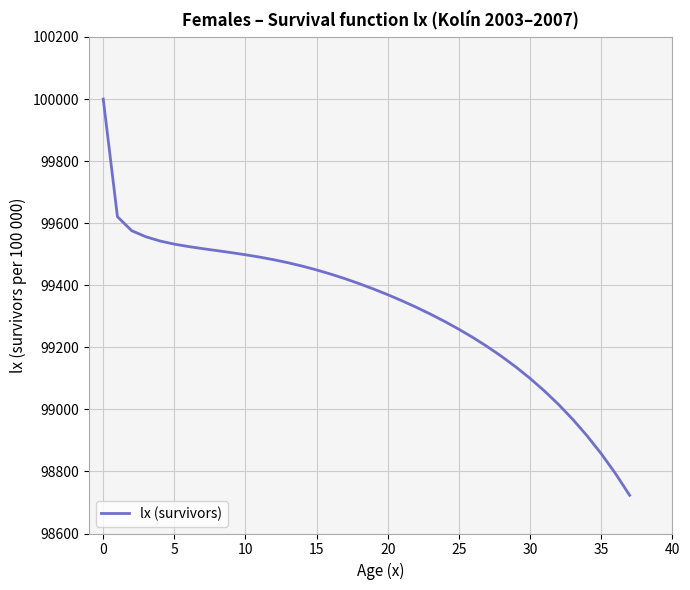

What is the greatest value displayed?

100000.0